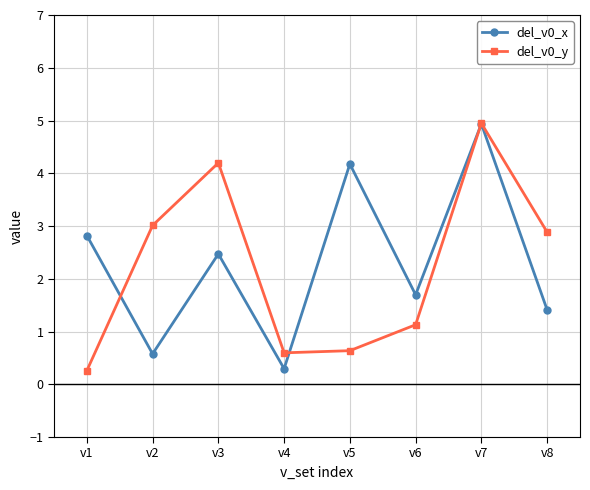

What is the difference between the del_v0_x values at v2 and v3?

1.9